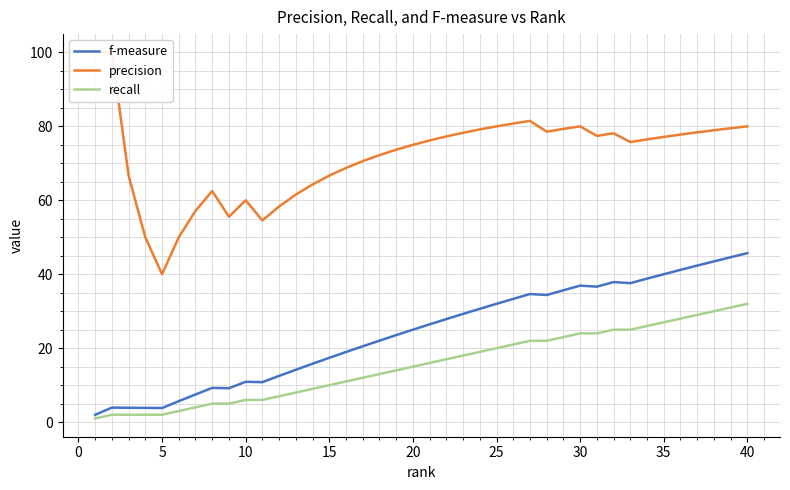

Reading left to right, what are all the values shown in this chart?

f-measure: 2.0	3.9	3.9	3.9	3.8	5.7	7.5	9.3	9.2	10.9	10.8	12.5	14.2	15.8	17.4	19.0	20.5	22.0	23.5	25.0	26.4	27.9	29.3	30.6	32.0	33.3	34.6	34.4	35.7	36.9	36.6	37.9	37.6	38.8	40.0	41.2	42.3	43.5	44.6	45.7
precision: 100.0	100.0	66.7	50.0	40.0	50.0	57.1	62.5	55.6	60.0	54.5	58.3	61.5	64.3	66.7	68.8	70.6	72.2	73.7	75.0	76.2	77.3	78.3	79.2	80.0	80.8	81.5	78.6	79.3	80.0	77.4	78.1	75.8	76.5	77.1	77.8	78.4	79.0	79.5	80.0
recall: 1.0	2.0	2.0	2.0	2.0	3.0	4.0	5.0	5.0	6.0	6.0	7.0	8.0	9.0	10.0	11.0	12.0	13.0	14.0	15.0	16.0	17.0	18.0	19.0	20.0	21.0	22.0	22.0	23.0	24.0	24.0	25.0	25.0	26.0	27.0	28.0	29.0	30.0	31.0	32.0